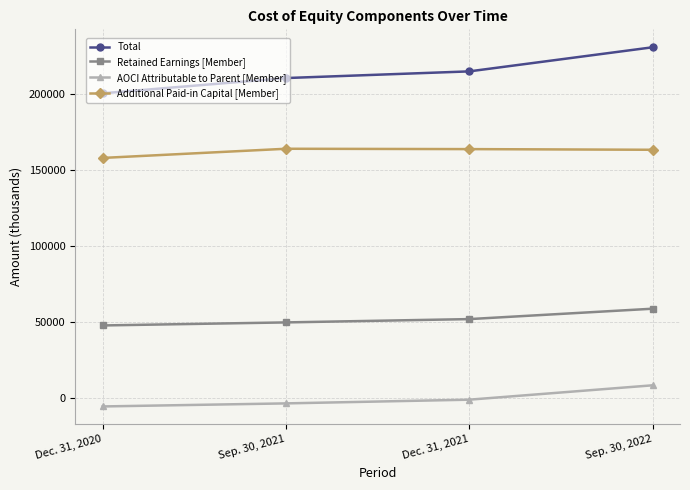

What is the maximum value for Retained Earnings [Member]?

58705